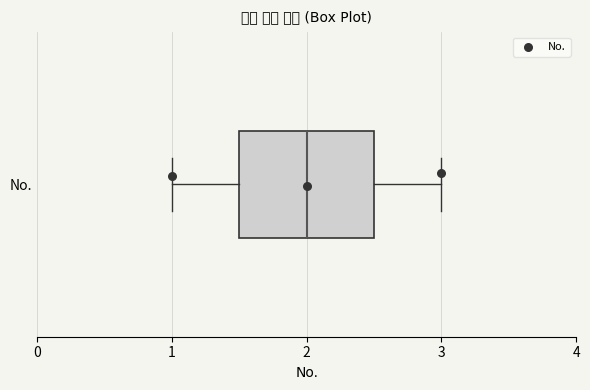

Where does the right whisker of the box for No. end on the x-axis? The values are not printed on the chart, so give them approximately, as read against the axis.

3.0